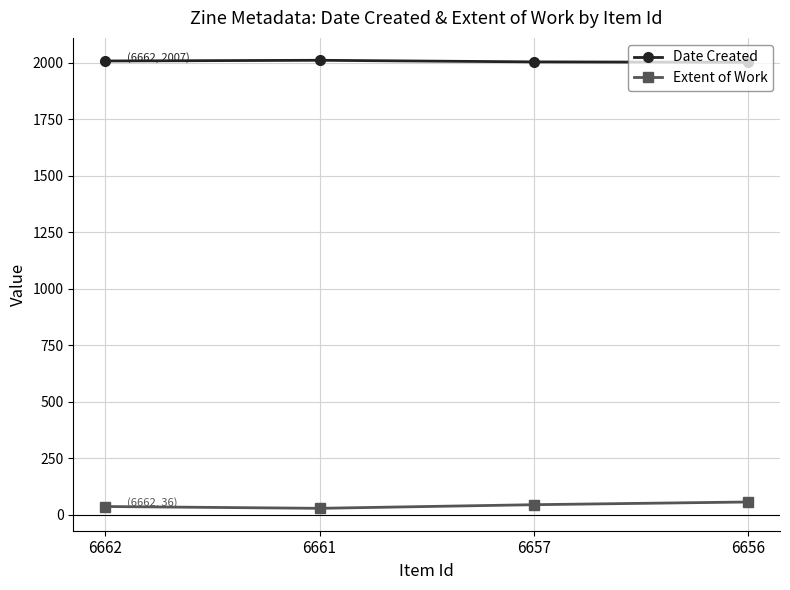

Count the number of data series in this chart.

2